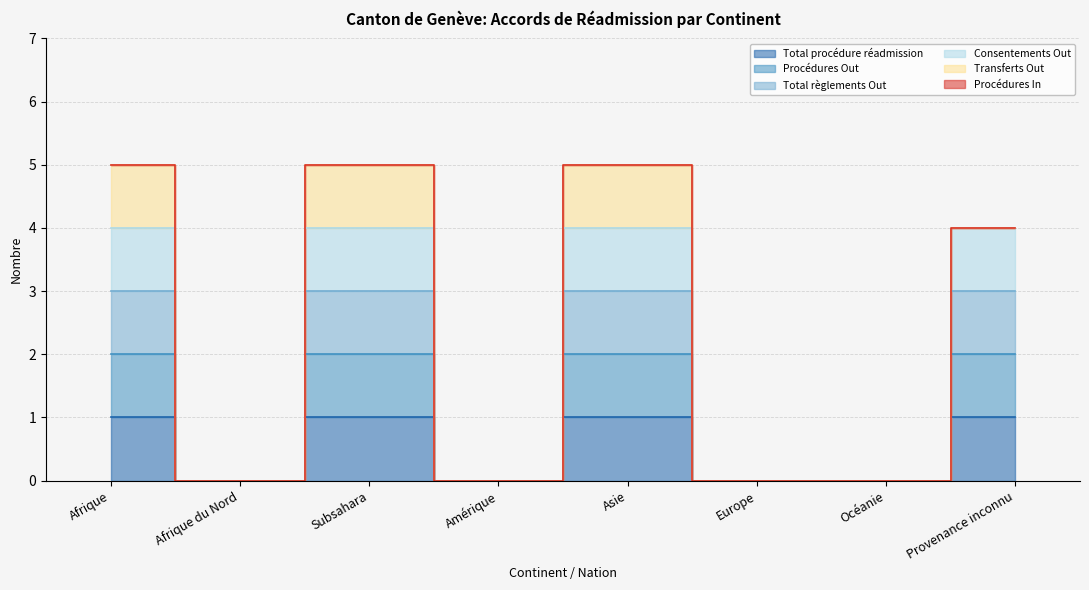

True or false: Total règlements Out has a value of 1 at Provenance inconnu.

False